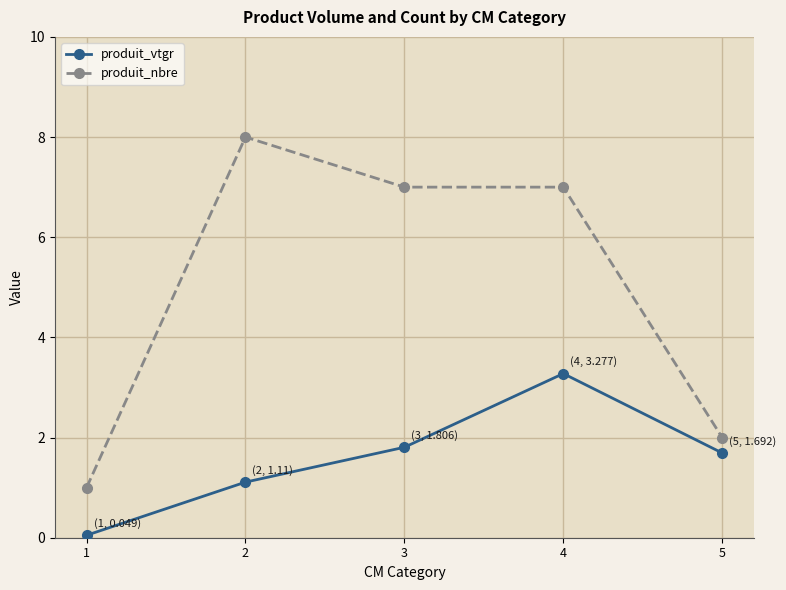

Which series changed the most between 2 and 5?

produit_nbre